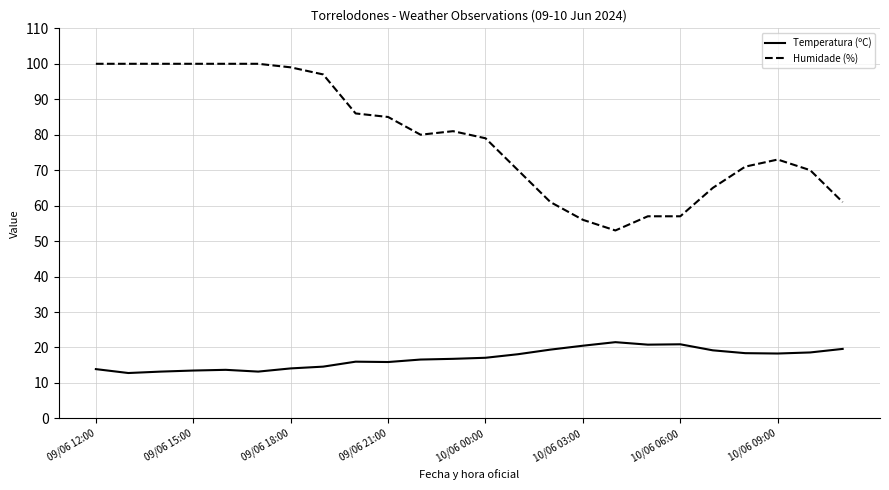

Which series has the widest spread of values?

Humidade (%)